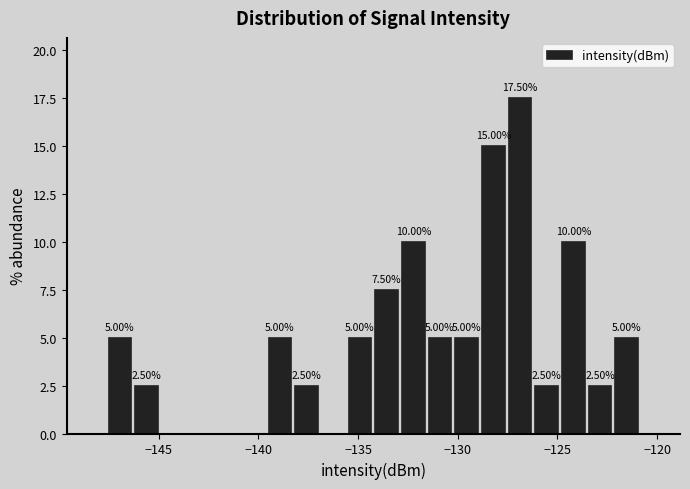

Read against the x-axis, roughly where is the centre of the tallest bar?

-127.0